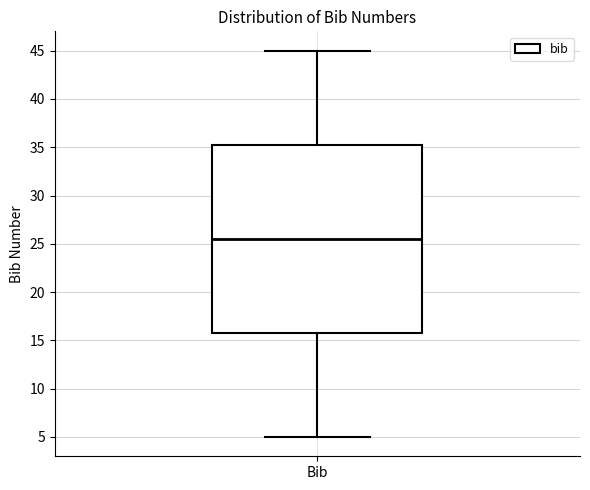

Read this box plot against the y-axis: the position of the median line, the range covered by the box, and the ends of both whiskers. The values are not printed on the chart, so give them approximately, as read against the axis.

median 25.5, box 16.0 to 35.5, whiskers 5.0 to 45.0